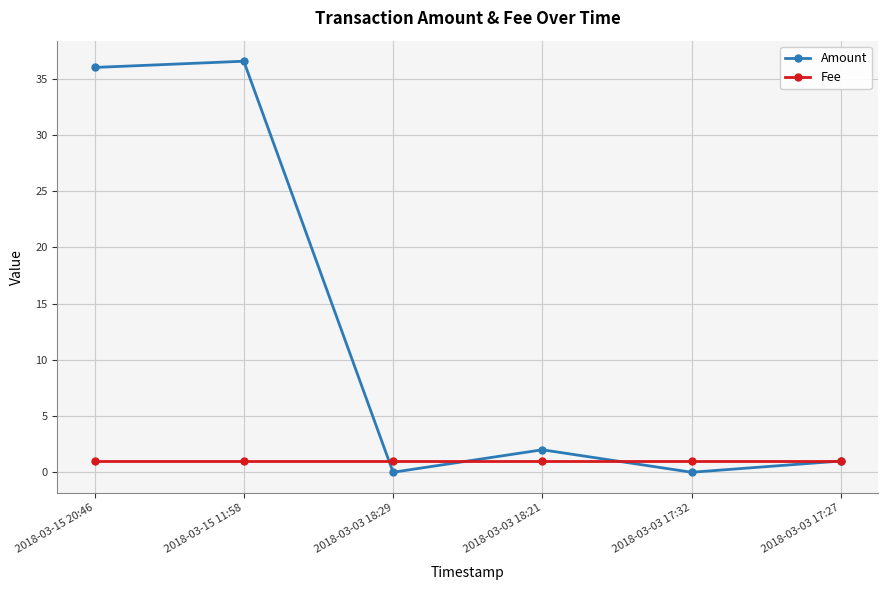

Which series has the largest total across all categories?

Amount